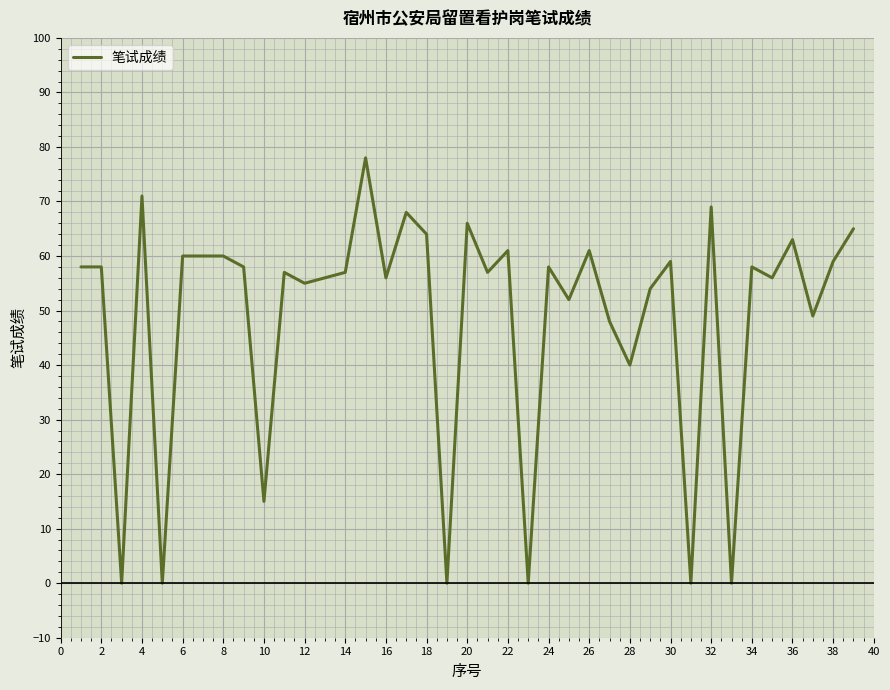

What is the difference between the maximum and minimum values?

78